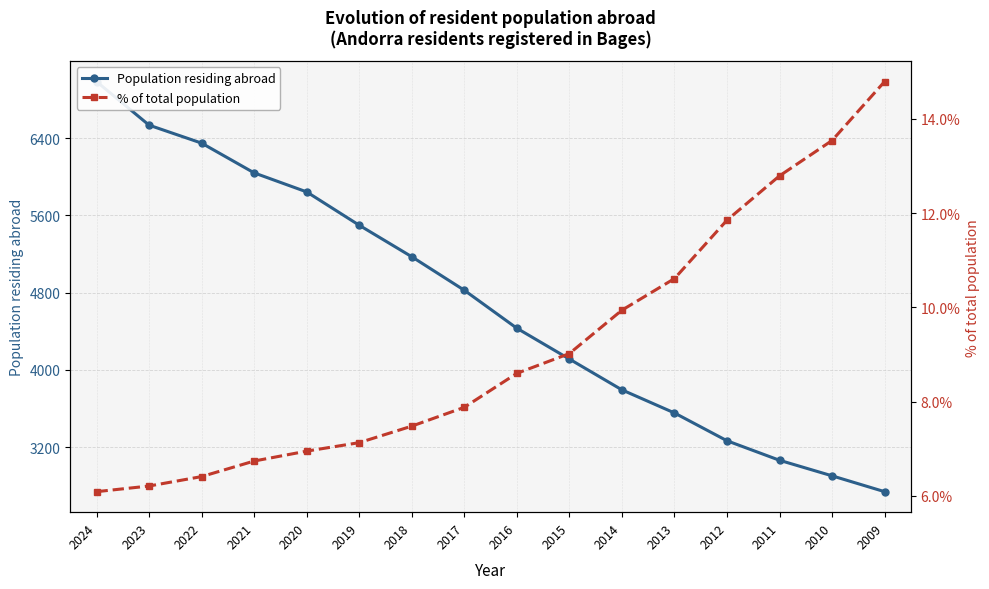

At which label is Population residing abroad closest to 4861?

2017